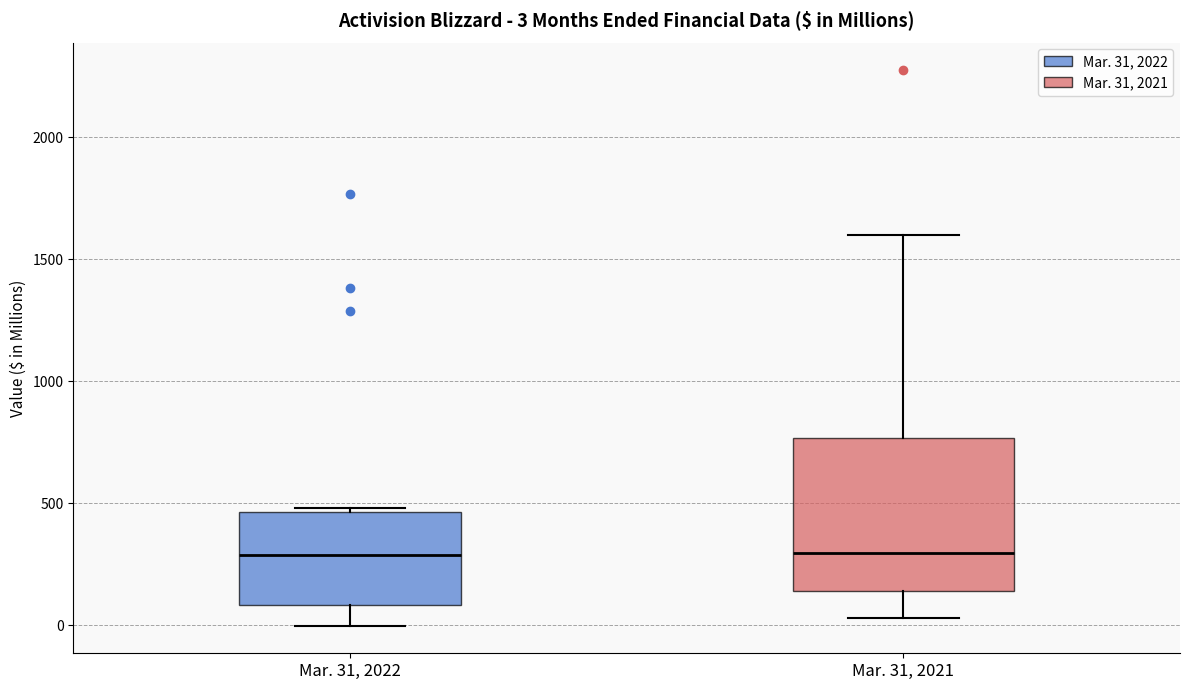

Which box is the tallest, from its lower edge to its upper edge?

Mar. 31, 2021